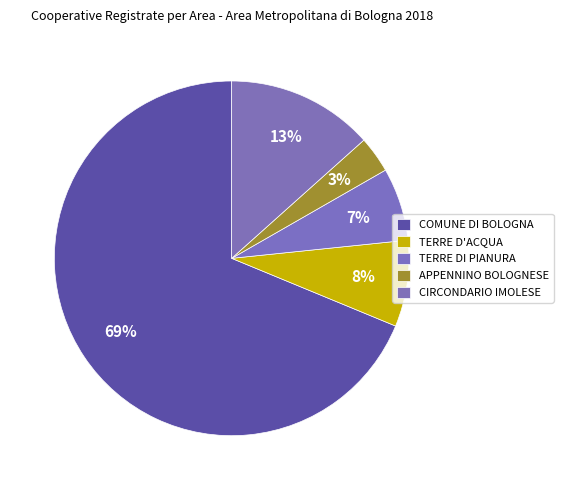

Count the number of slices in the pie.

5